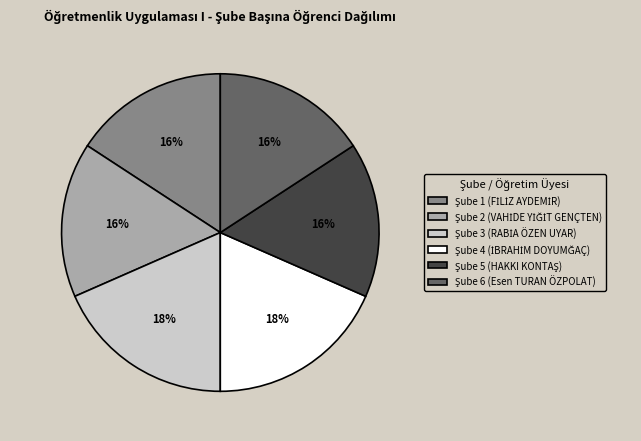

To the nearest percent, what is the average slice percentage?

17%